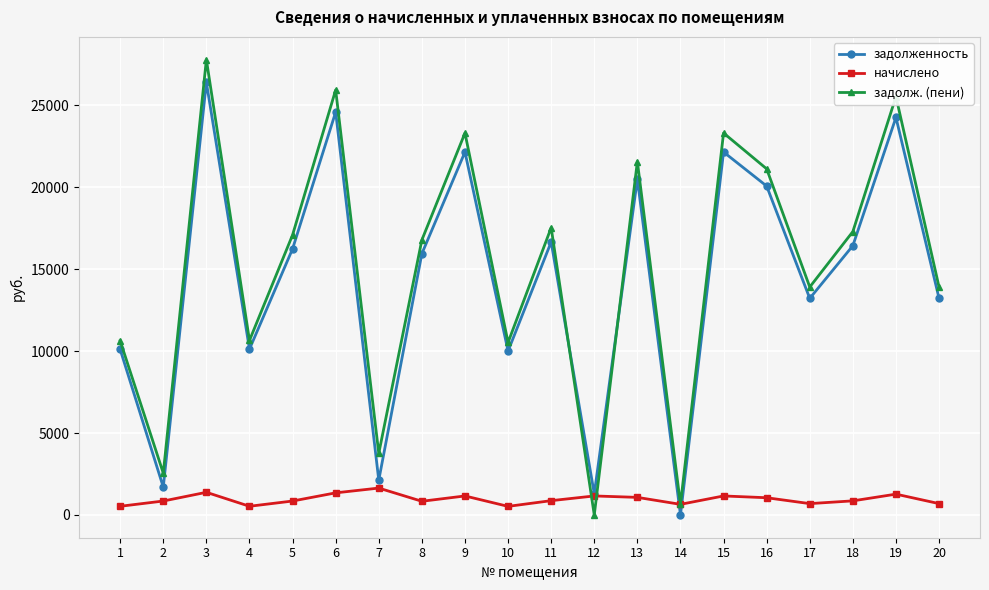

What is the difference between the highest and lowest values at 20?

13221.0